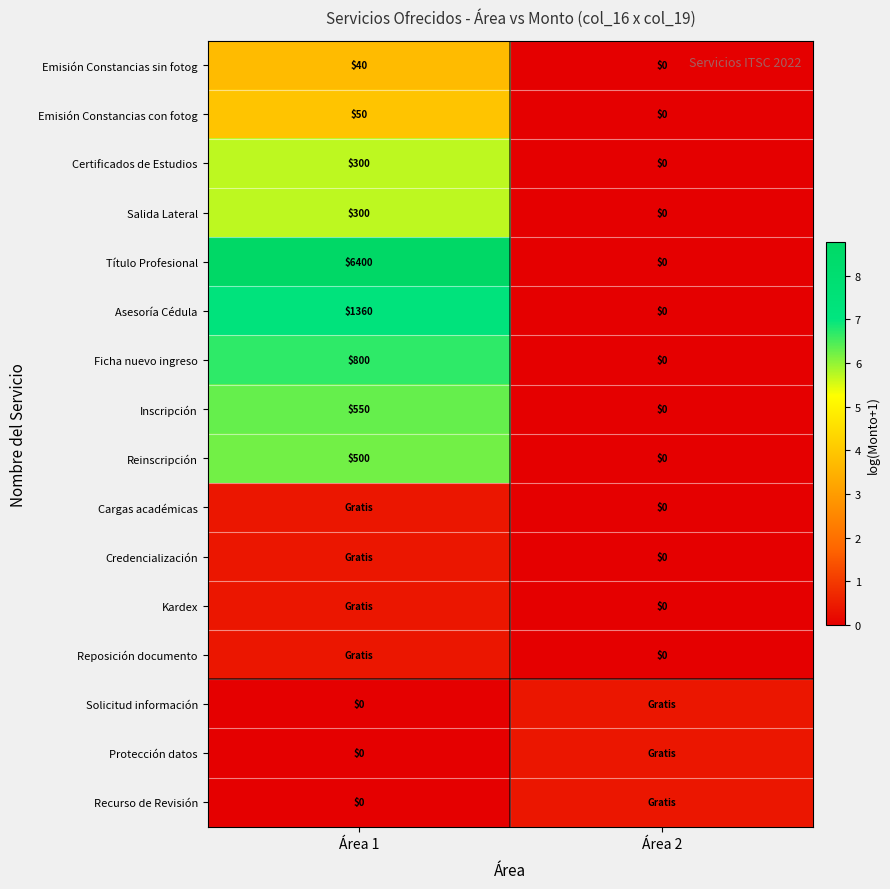

Is it true that Asesoría Cédula equals 2.2 at Área 1?

False